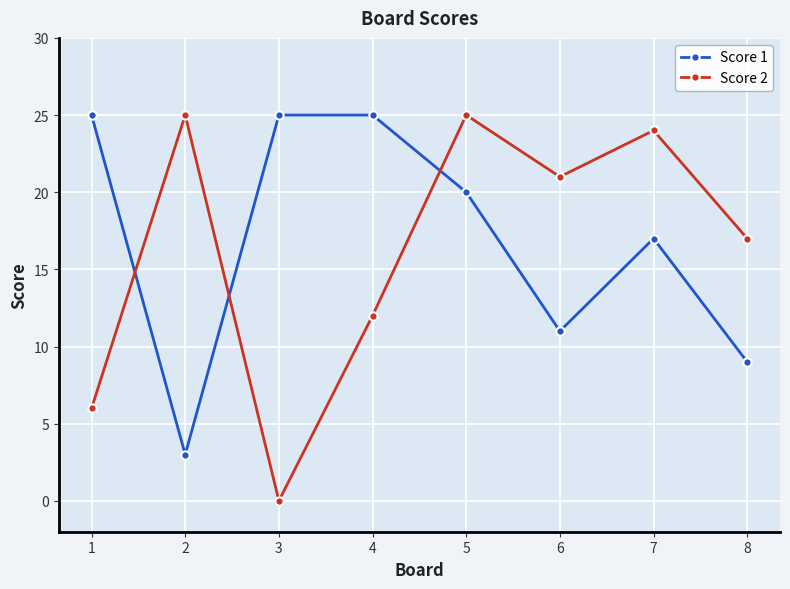

Rank the series by their average value, from lowest to highest.

Score 2, Score 1